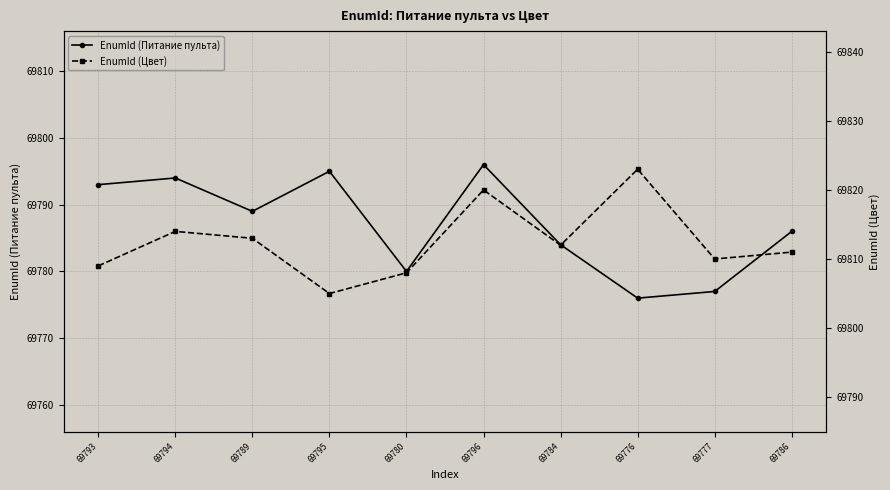

Between 69795 and 69789, which is larger?

69795